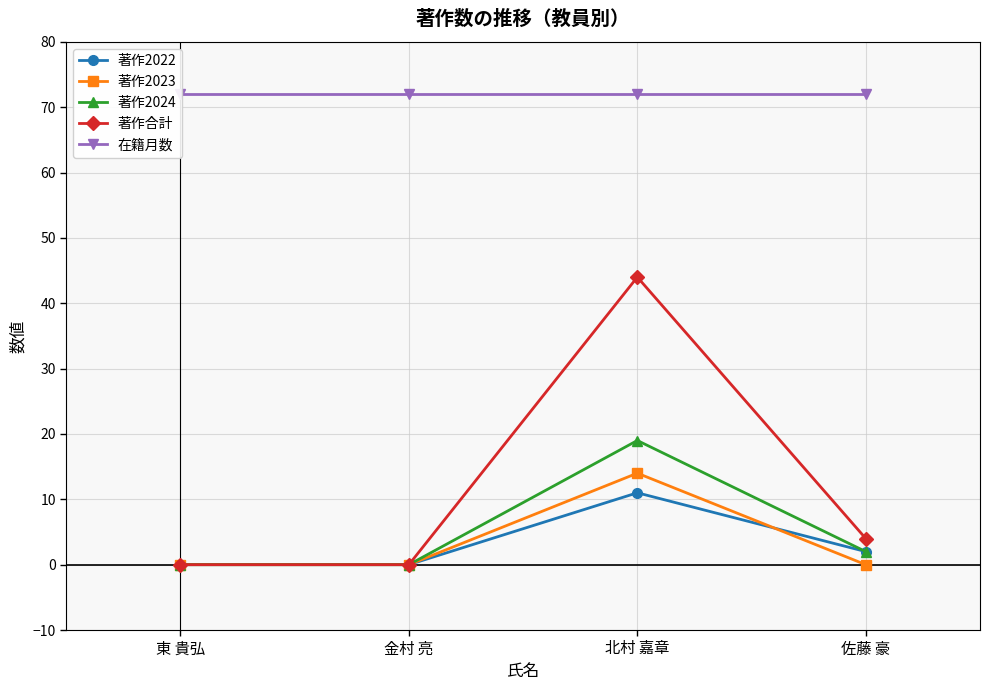

Which has a higher value, 北村 嘉章 or 東 貴弘?

北村 嘉章